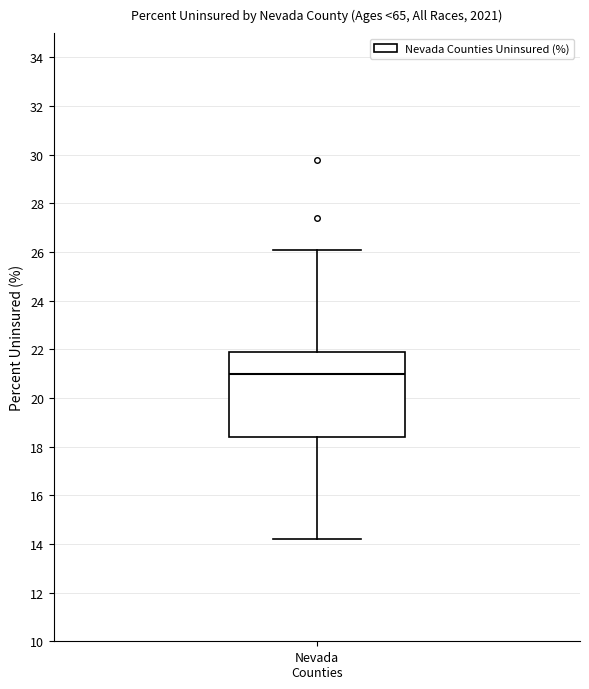

Transcribe this box plot: give where the median line is, the range the box spans, and where the two whiskers end, as read against the y-axis. The values are not printed on the chart, so give them approximately, as read against the axis.

median 21.0, box 18.4 to 22.0, whiskers 14.2 to 26.2